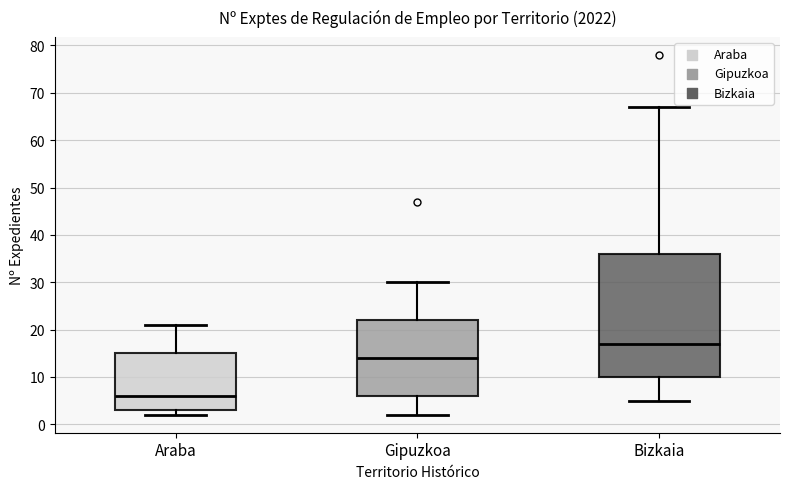

Which box is the tallest, from its lower edge to its upper edge?

Bizkaia